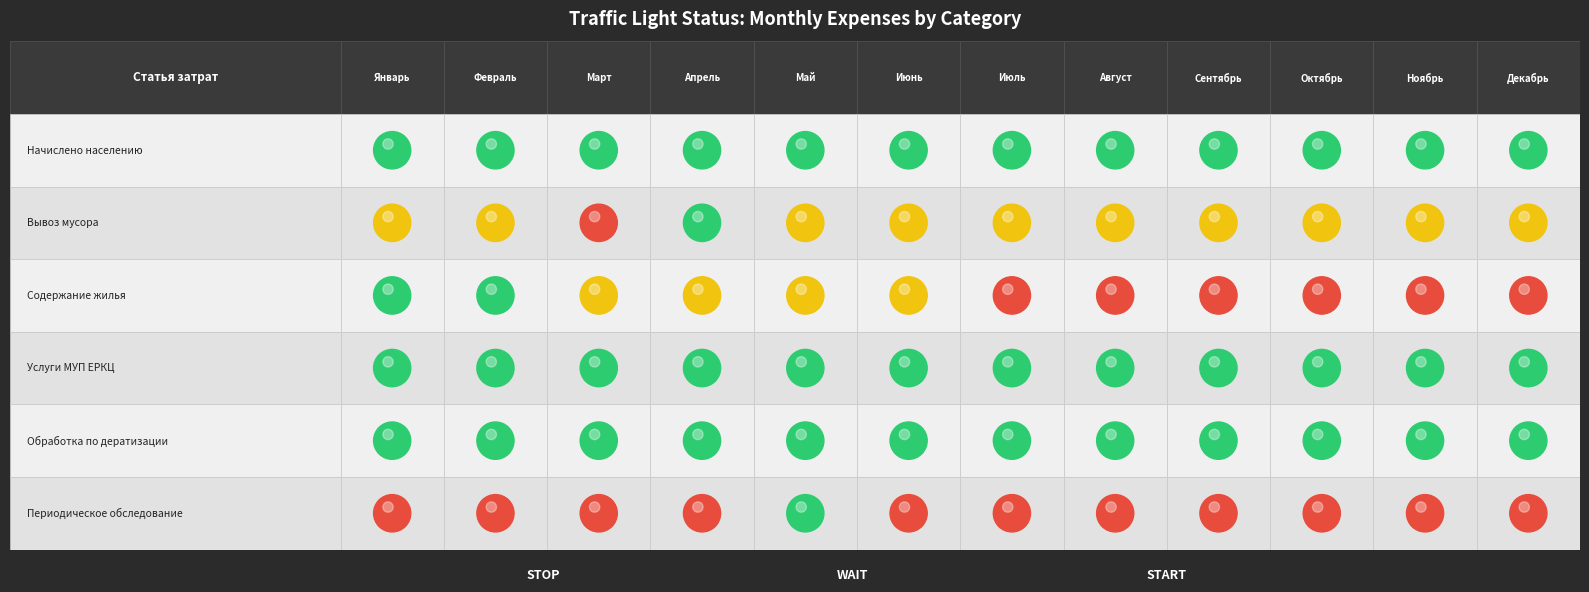

What is the sum of all Начислено населению values?

75960.0